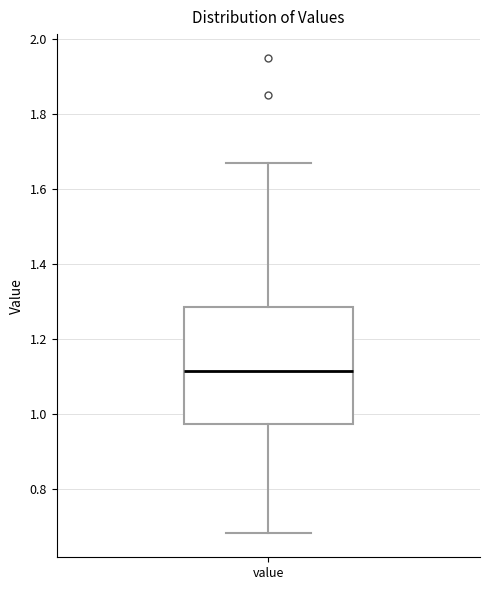

Transcribe this box plot: give where the median line is, the range the box spans, and where the two whiskers end, as read against the y-axis. The values are not printed on the chart, so give them approximately, as read against the axis.

median 1.12, box 0.98 to 1.28, whiskers 0.68 to 1.68